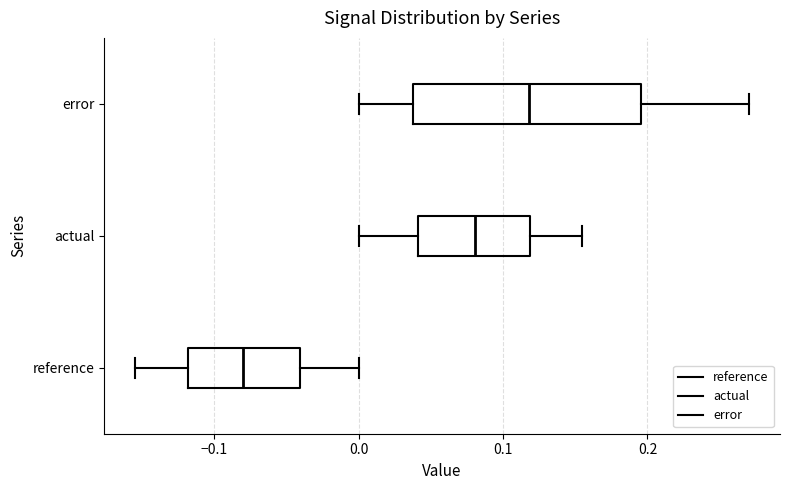

Which box's median line is the furthest to the left?

reference